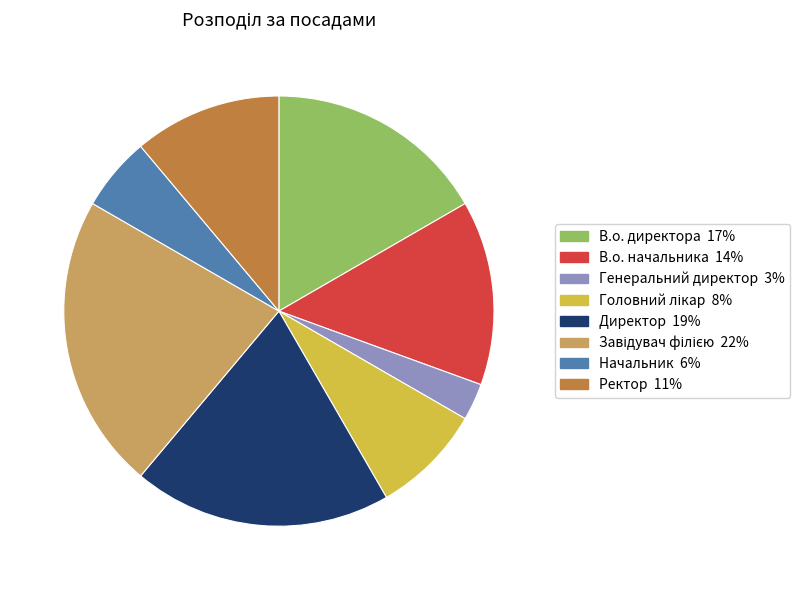

What is the smallest slice in the pie chart?

Генеральний директор